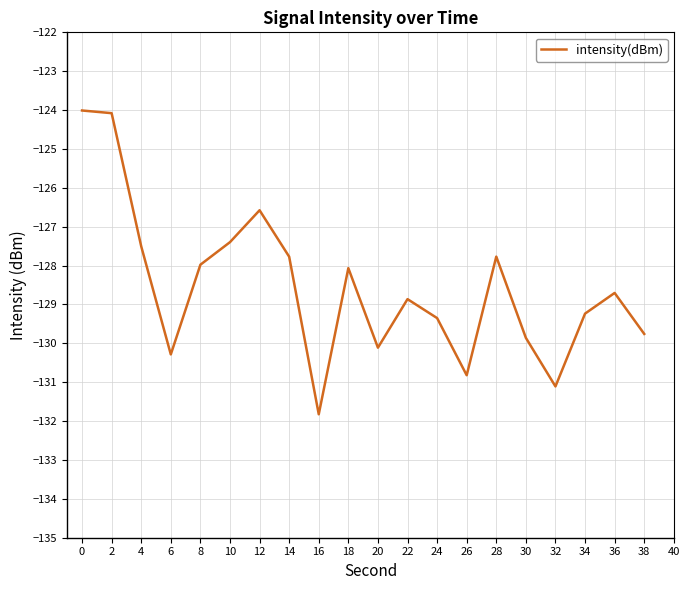

What is the difference between the values at 36 and 20?

1.4